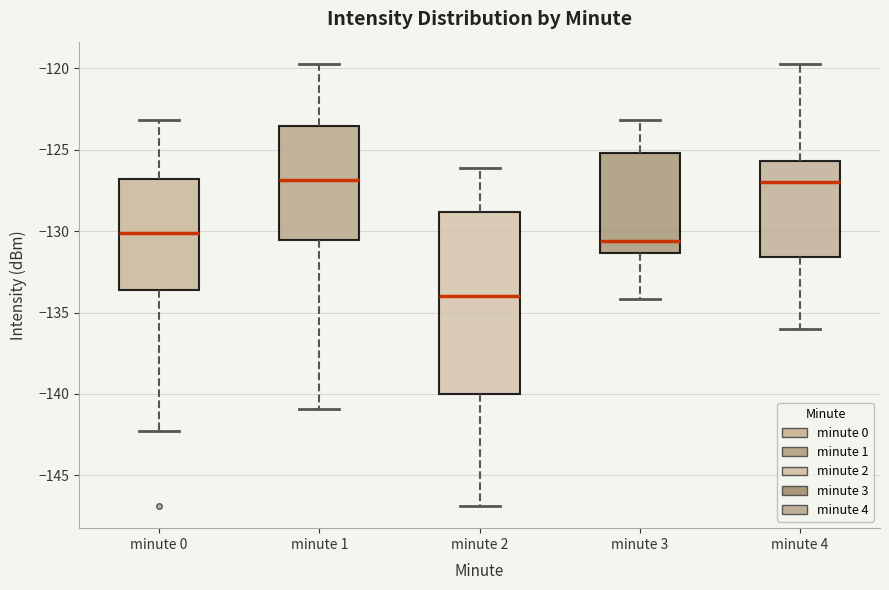

Which box is the tallest, from its lower edge to its upper edge?

minute 2